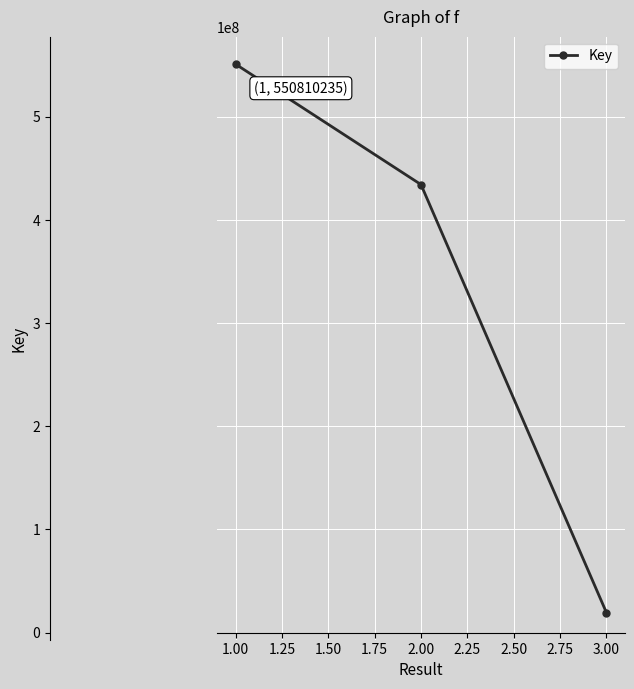

What is the sum of all values?

1004392210